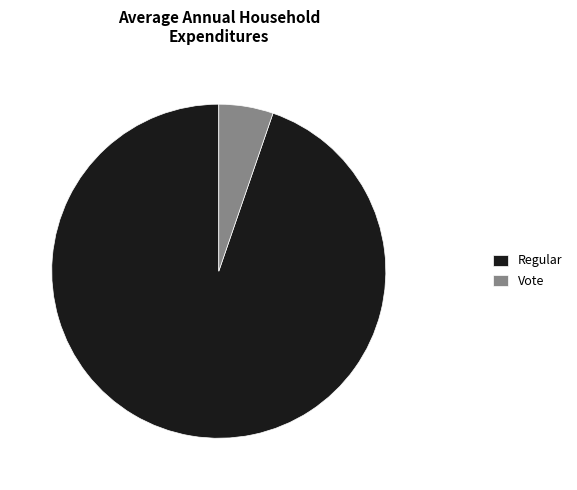

Rank the categories by value from highest to lowest.

Regular, Vote